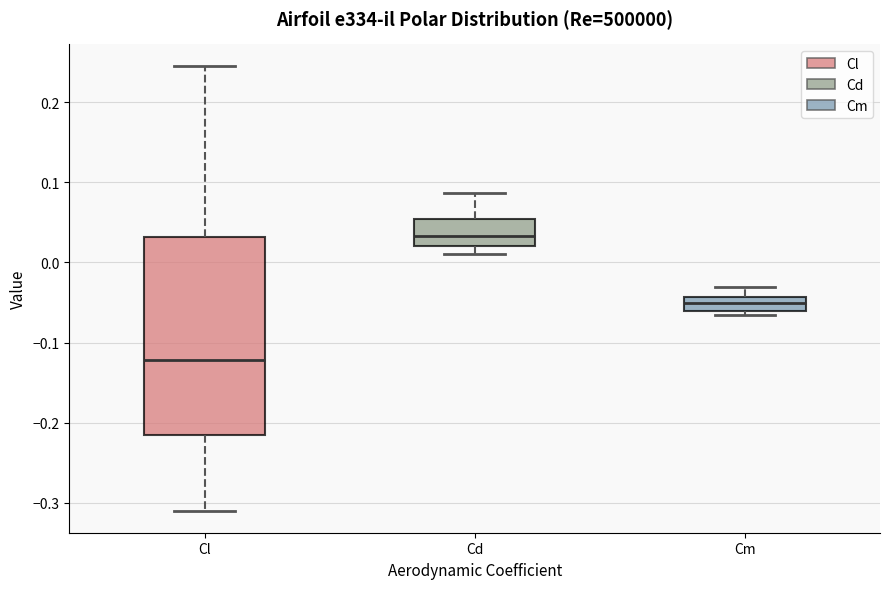

Reading left to right, read every box against the y-axis: the position of its median line, the range the box covers, and the ends of its whiskers. The values are not printed on the chart, so give them approximately, as read against the axis.

Cl: median -0.12, box -0.22 to 0.03, whiskers -0.31 to 0.24
Cd: median 0.03, box 0.02 to 0.05, whiskers 0.01 to 0.09
Cm: median -0.05, box -0.06 to -0.04, whiskers -0.07 to -0.03